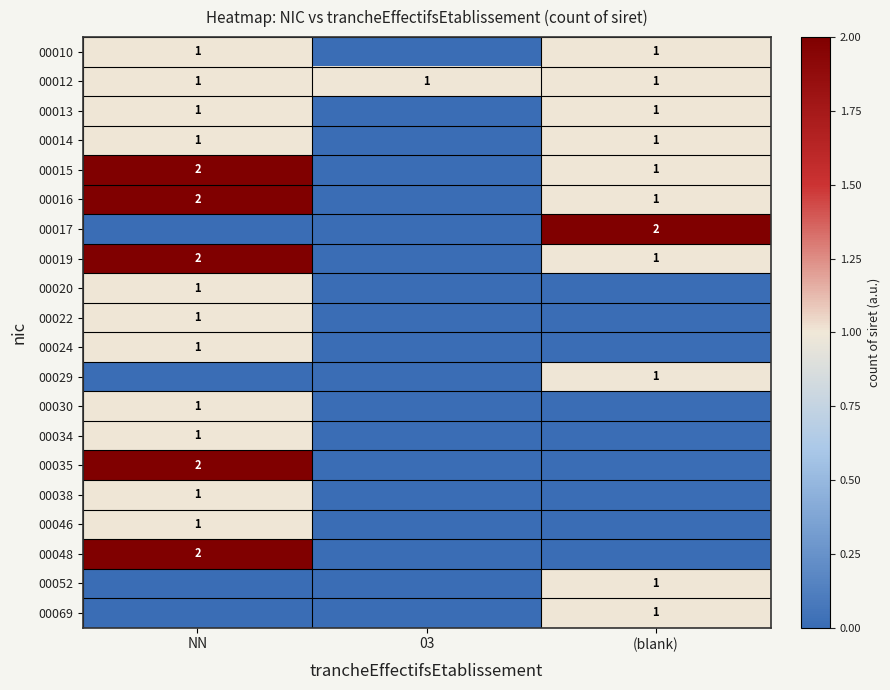

The value of 00015 at (blank) is 0. True or false?

False